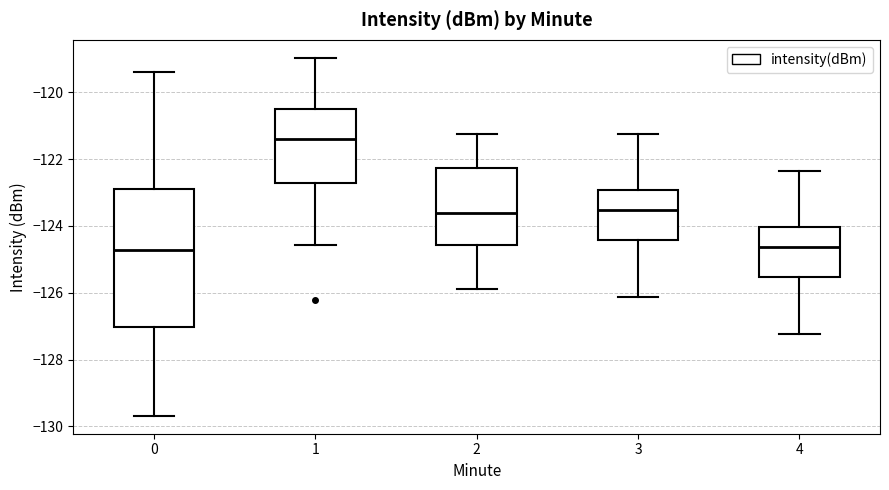

Which box is the tallest, from its lower edge to its upper edge?

0